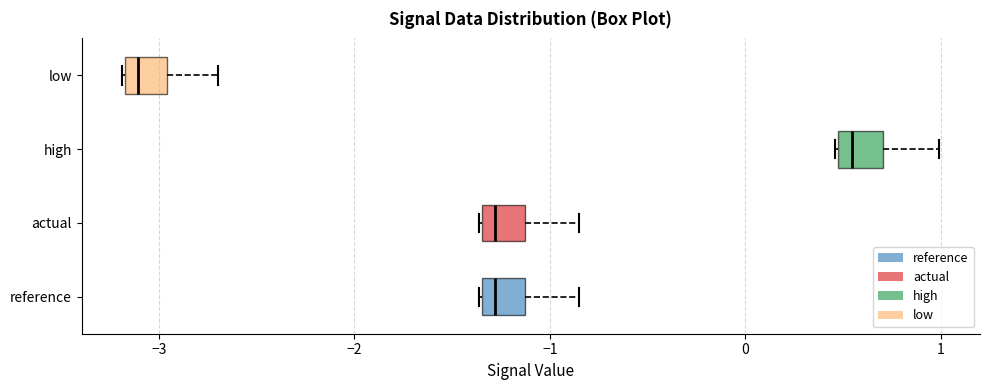

Where is the right edge of the box for low on the x-axis? The values are not printed on the chart, so give them approximately, as read against the axis.

-3.0